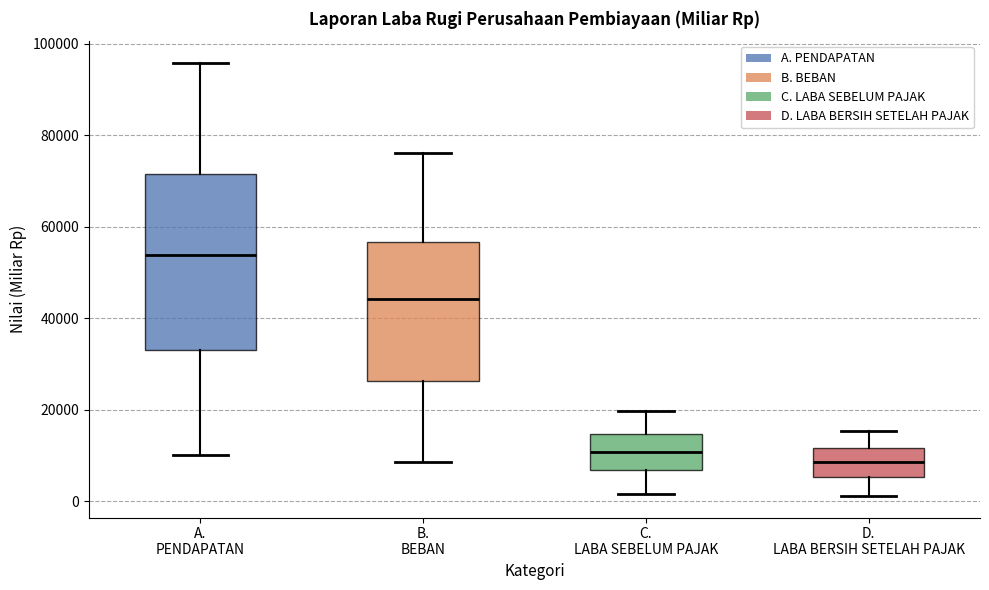

Which box's median line is the lowest?

D. LABA BERSIH SETELAH PAJAK